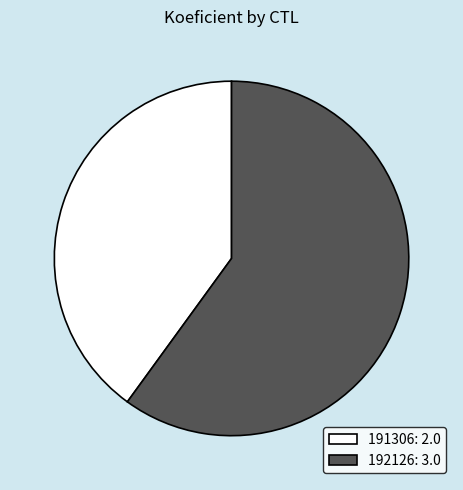

What is the ratio of the value at 191306: 2.0 to the value at 192126: 3.0?

0.7